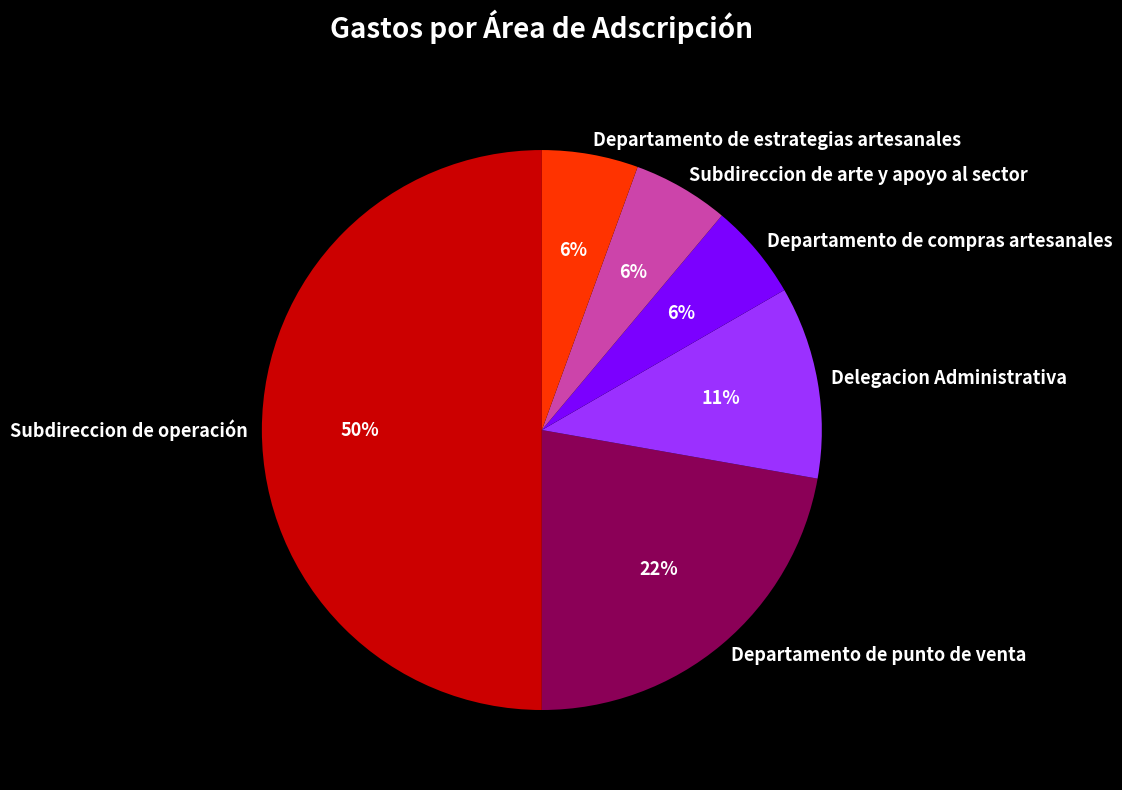

True or false: Departamento de punto de venta accounts for 28% of the total.

False